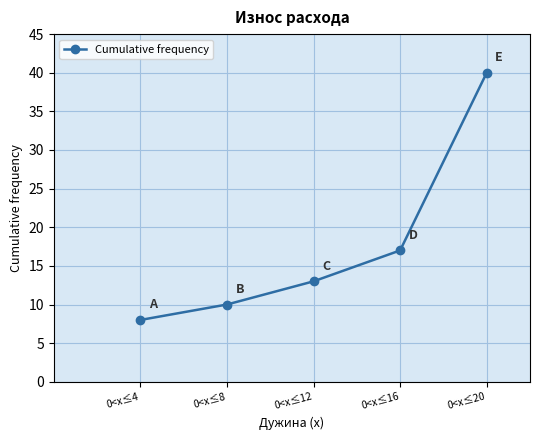

Does the chart have visible grid lines?

Yes